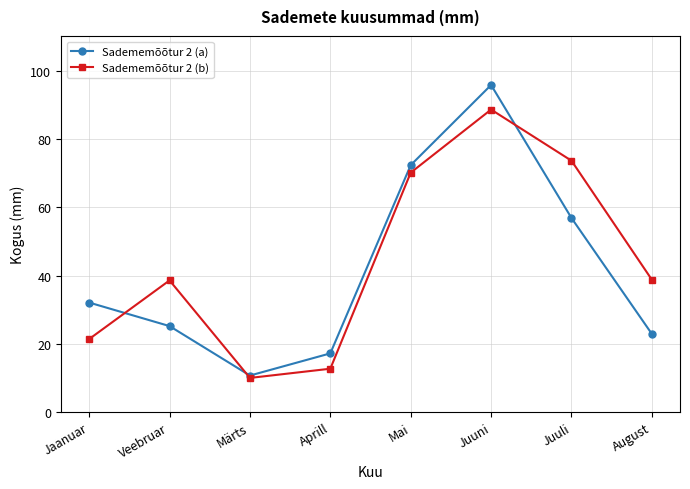

True or false: Sadememõõtur 2 (a) and Sadememõõtur 2 (b) cross at least once.

True